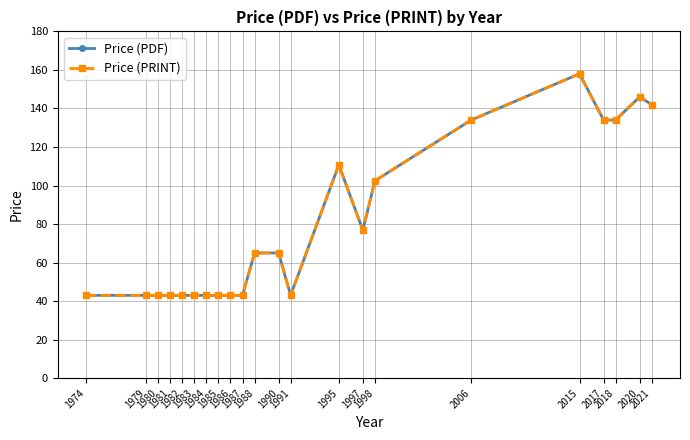

At which category does Price (PRINT) reach its first local peak?

1995